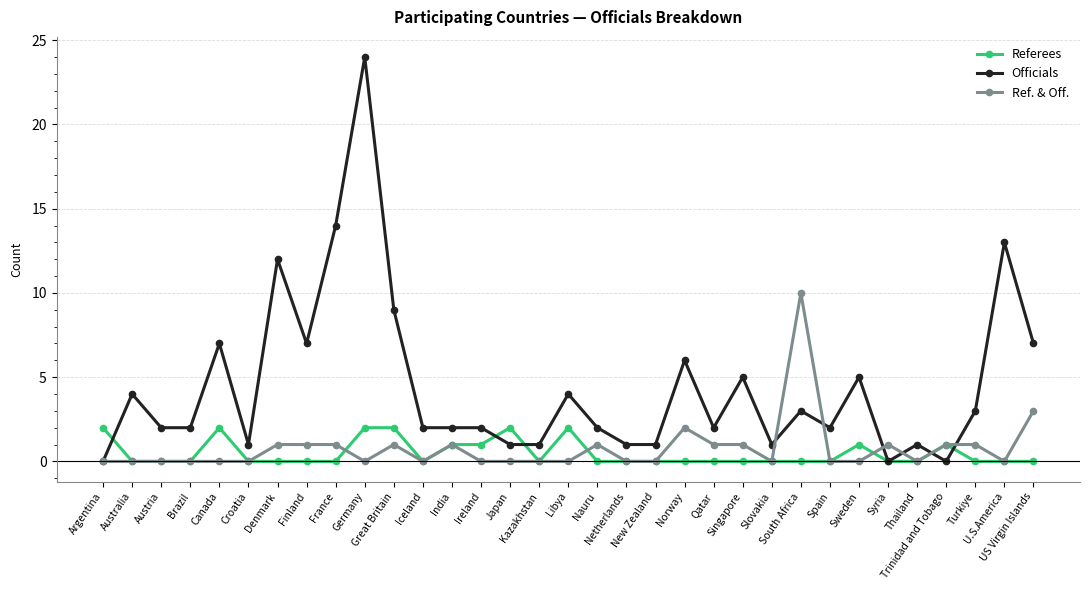

What is the average value of the Ref. & Off. series?

1